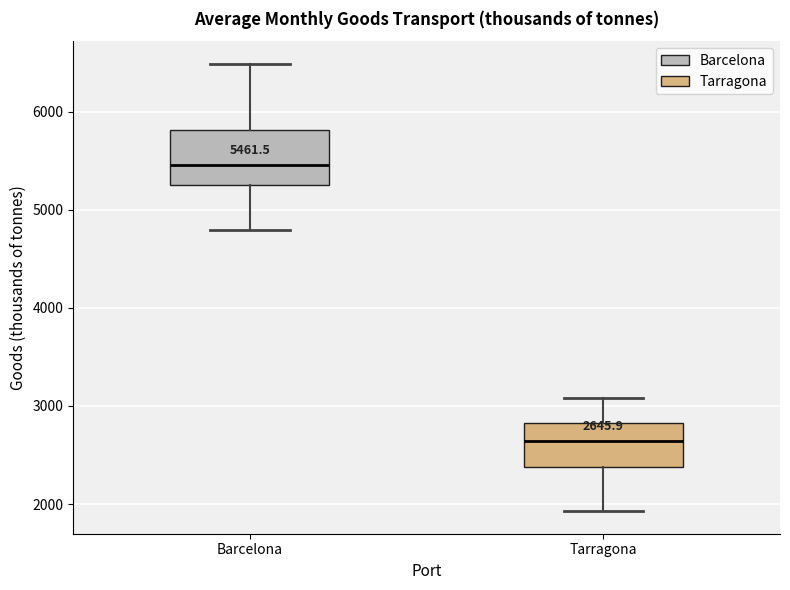

Which box's median line is the highest?

Barcelona